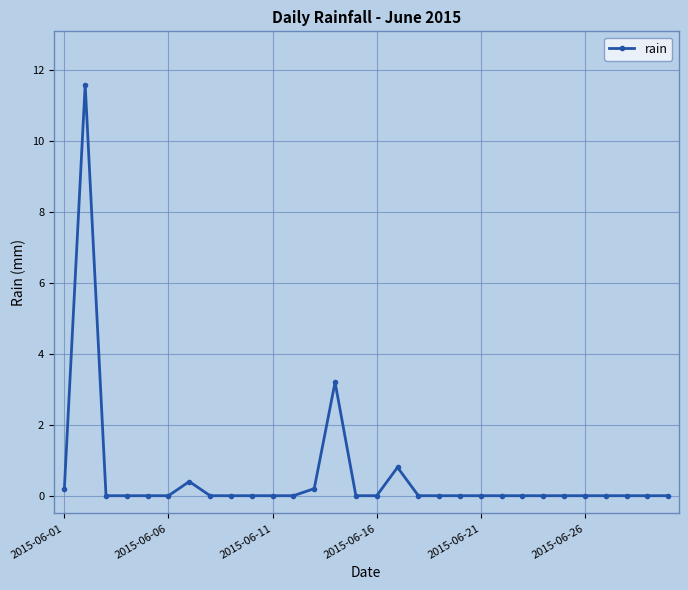

What is the value of the 14th point from the left?

3.2